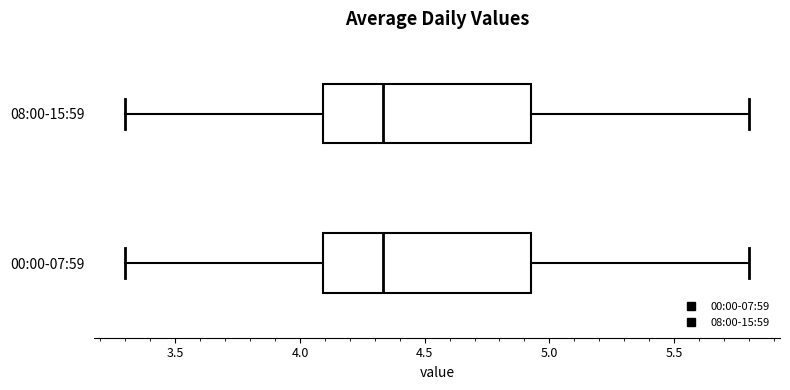

Reading bottom to top, read every box against the x-axis: the position of its median line, the range the box covers, and the ends of its whiskers. The values are not printed on the chart, so give them approximately, as read against the axis.

00:00-07:59: median 4.35, box 4.10 to 4.95, whiskers 3.30 to 5.80
08:00-15:59: median 4.35, box 4.10 to 4.95, whiskers 3.30 to 5.80